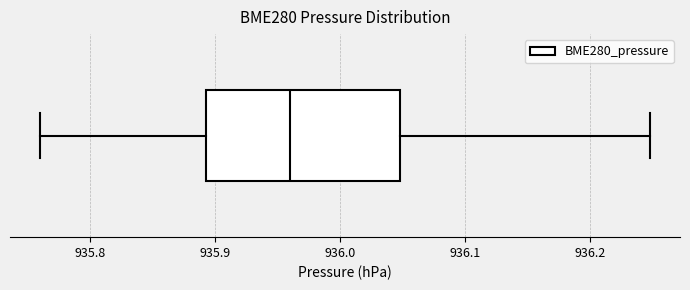

Transcribe this box plot: give where the median line is, the range the box spans, and where the two whiskers end, as read against the x-axis. The values are not printed on the chart, so give them approximately, as read against the axis.

median 935.96, box 935.89 to 936.05, whiskers 935.76 to 936.25